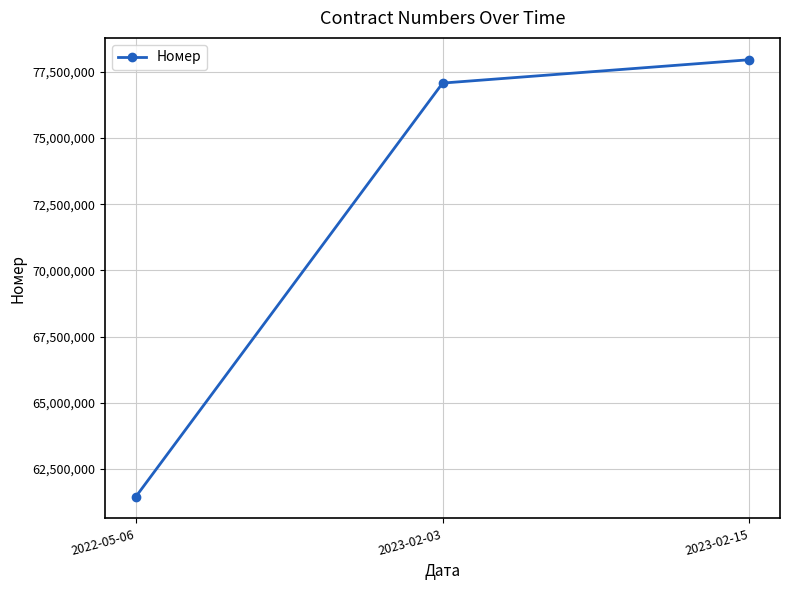

List the labels in order of value, smallest first.

2022-05-06, 2023-02-03, 2023-02-15